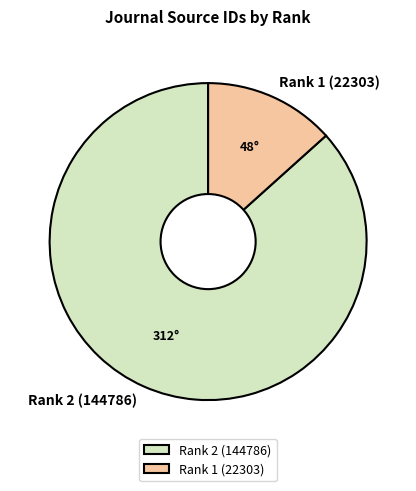

Do Rank 2 (144786) and Rank 1 (22303) together represent more than half of the pie?

Yes